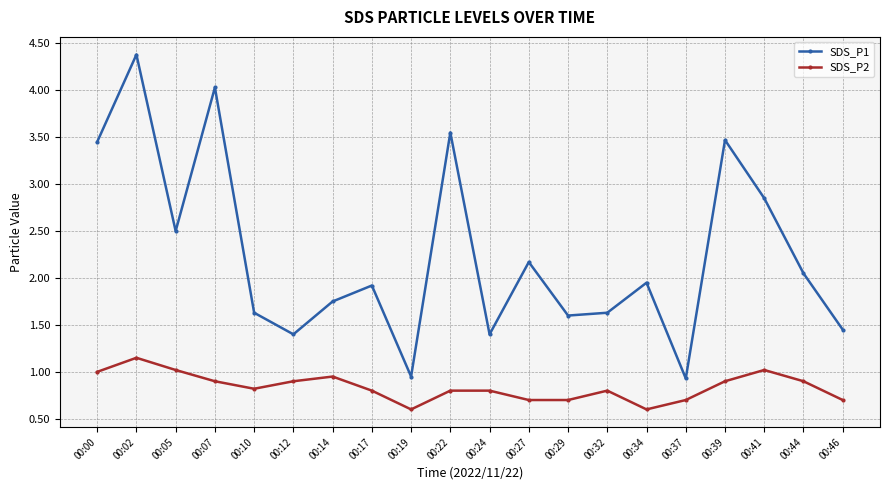

What is the value of the SDS_P2 point at the 14th from the left?

0.8